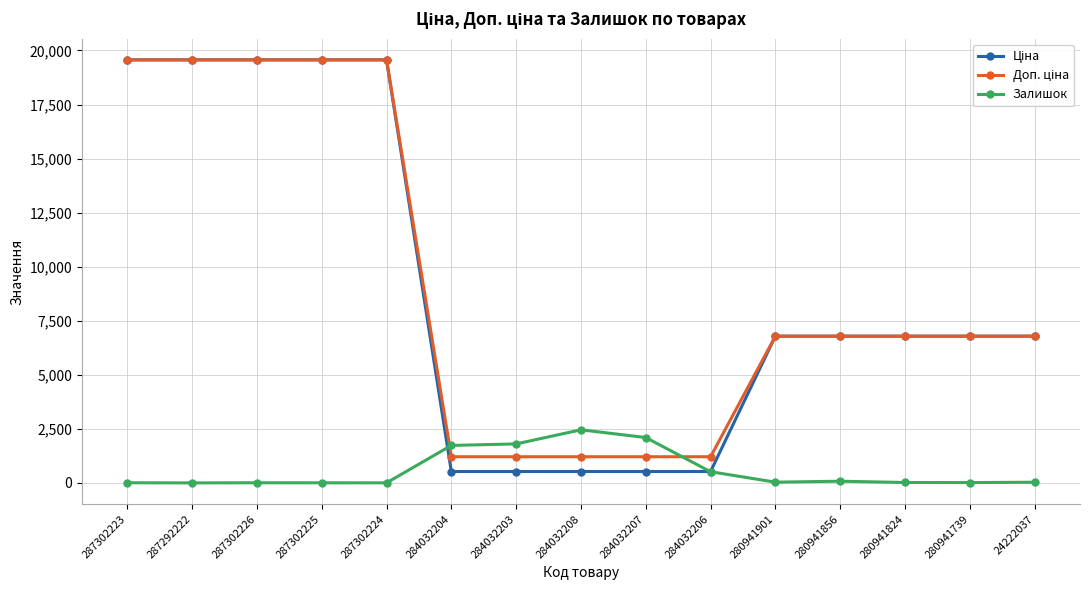

Is this an area chart (filled region under the line)?

No